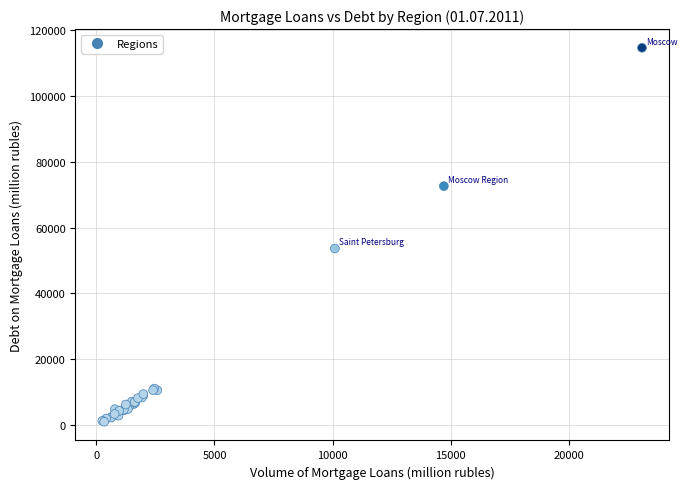

What Y value in the scatter plot is closest to 57809?

53636